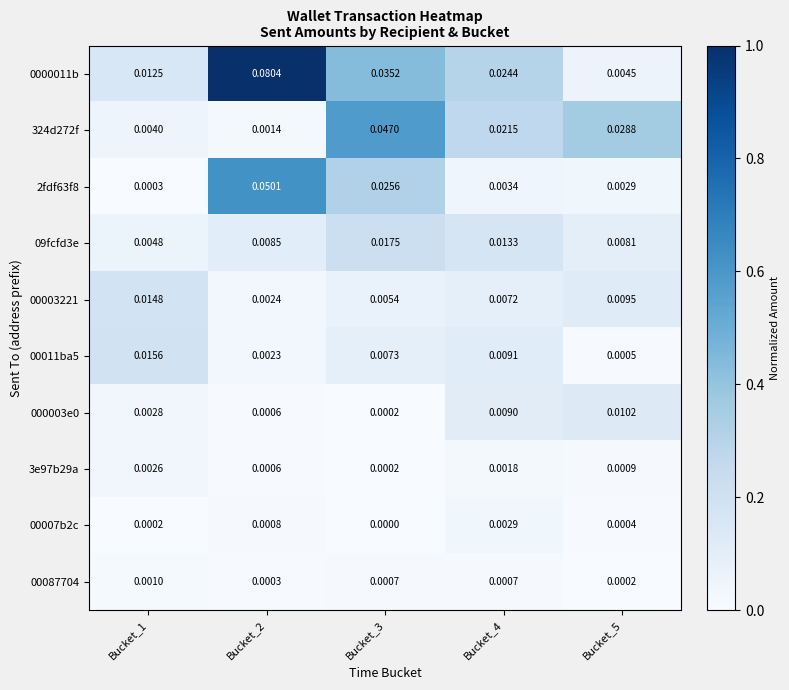

Is the value of 09fcfd3e at Bucket_4 greater than the value of 3e97b29a at Bucket_5?

Yes